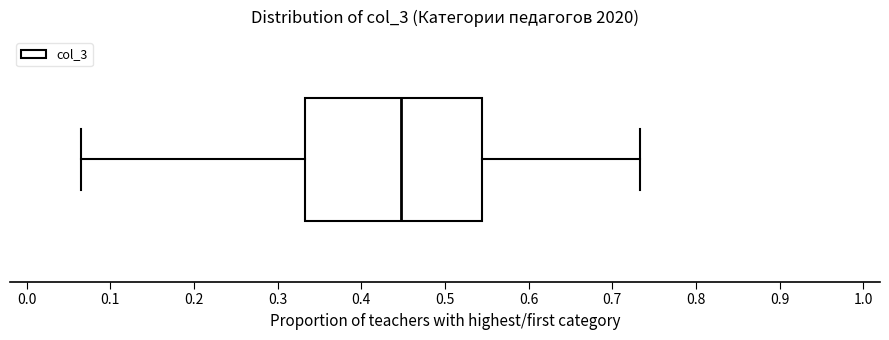

Where is the left edge of the box on the x-axis? The values are not printed on the chart, so give them approximately, as read against the axis.

0.33